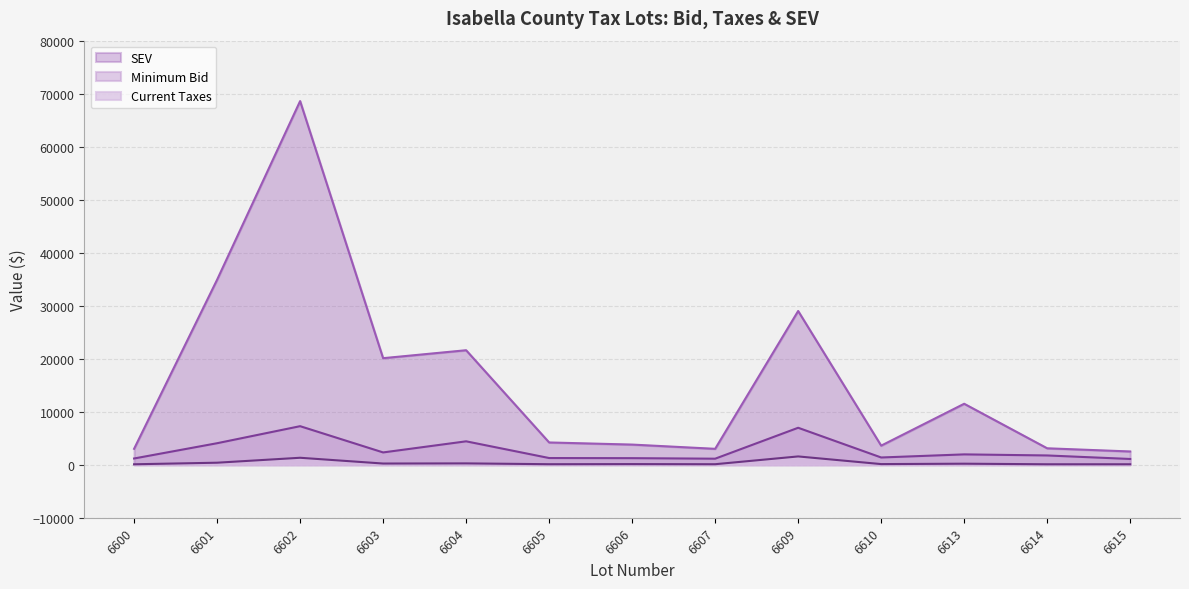

Rank the series at 6606 from highest to lowest value.

SEV, Minimum Bid, Current Taxes